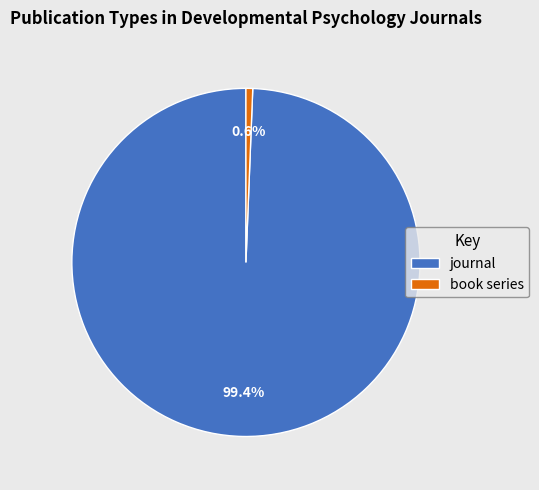

How many slices are in this pie chart?

2